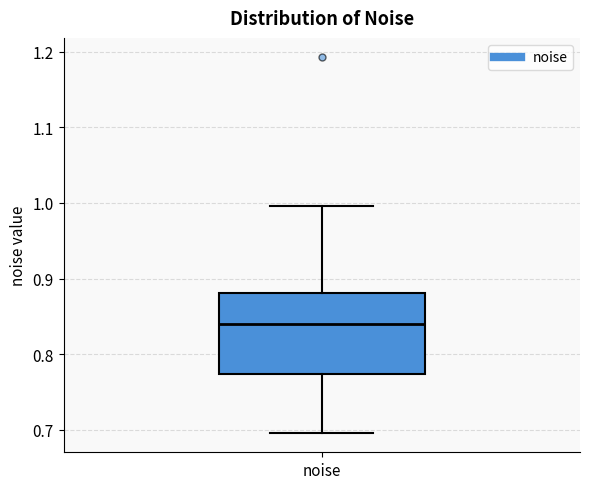

Transcribe this box plot: give where the median line is, the range the box spans, and where the two whiskers end, as read against the y-axis. The values are not printed on the chart, so give them approximately, as read against the axis.

median 0.84, box 0.77 to 0.88, whiskers 0.70 to 1.00